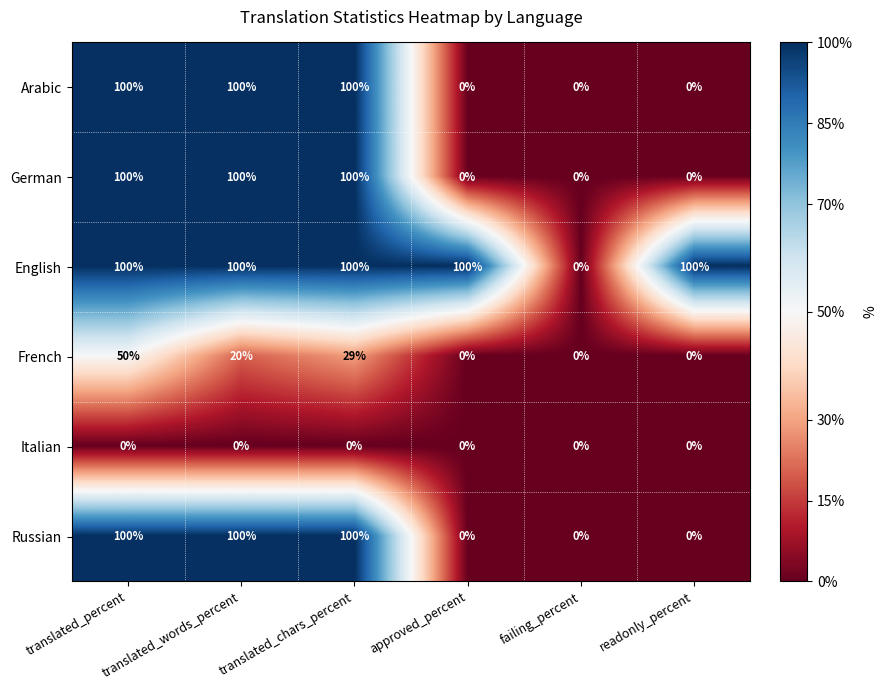

How many Arabic values are between 0 and 100?

6